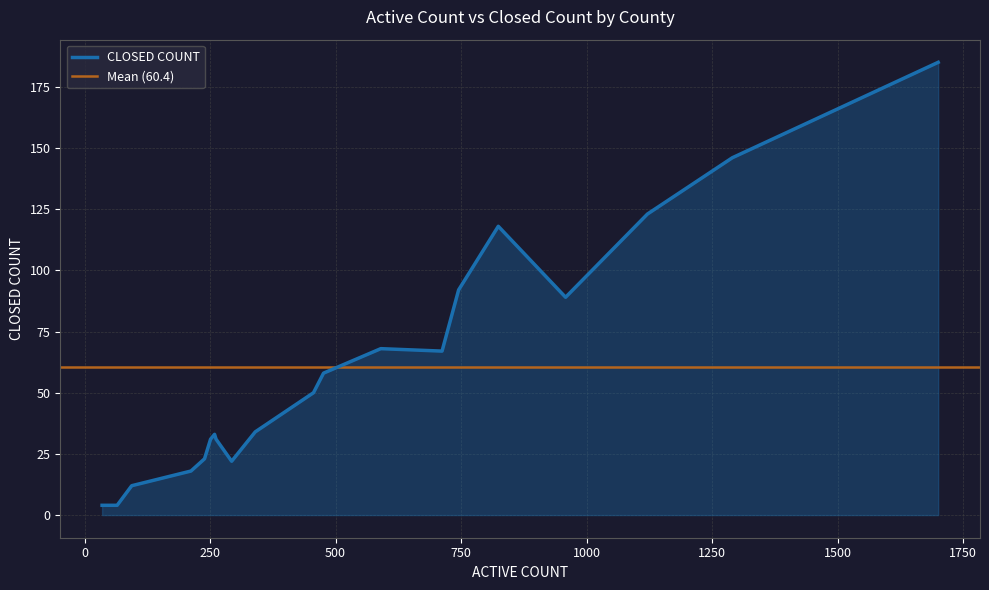

What is the maximum value for CLOSED COUNT?

185